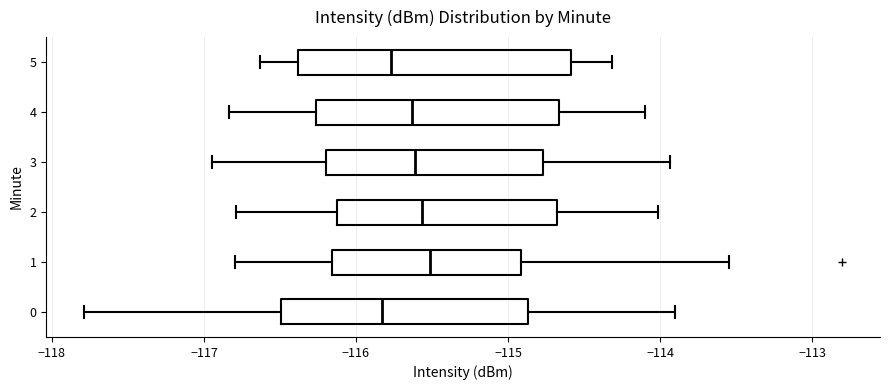

Reading bottom to top, read every box against the x-axis: the position of its median line, the range the box covers, and the ends of its whiskers. The values are not printed on the chart, so give them approximately, as read against the axis.

0: median -115.8, box -116.5 to -114.9, whiskers -117.8 to -113.9
1: median -115.5, box -116.2 to -114.9, whiskers -116.8 to -113.5
2: median -115.6, box -116.1 to -114.7, whiskers -116.8 to -114.0
3: median -115.6, box -116.2 to -114.8, whiskers -116.9 to -113.9
4: median -115.6, box -116.3 to -114.7, whiskers -116.8 to -114.1
5: median -115.8, box -116.4 to -114.6, whiskers -116.6 to -114.3